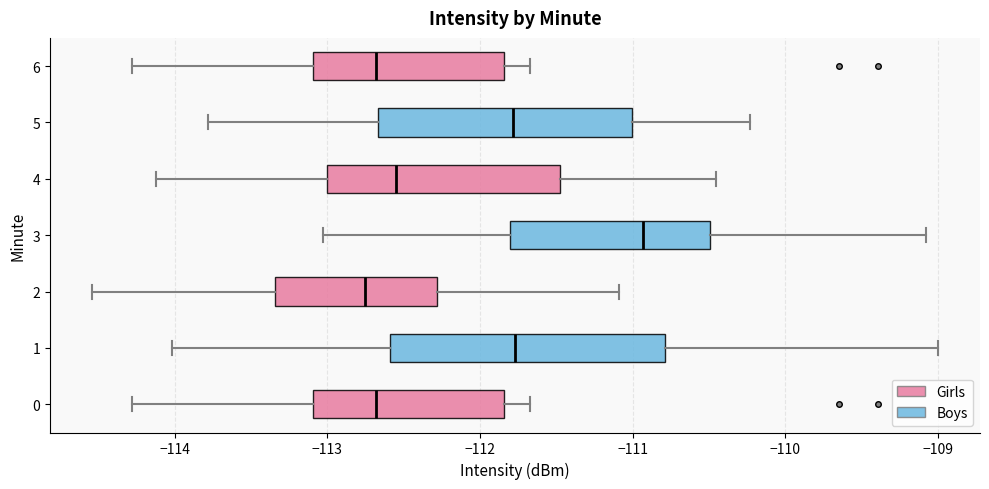

Which box has the furthest to the right median line?

3